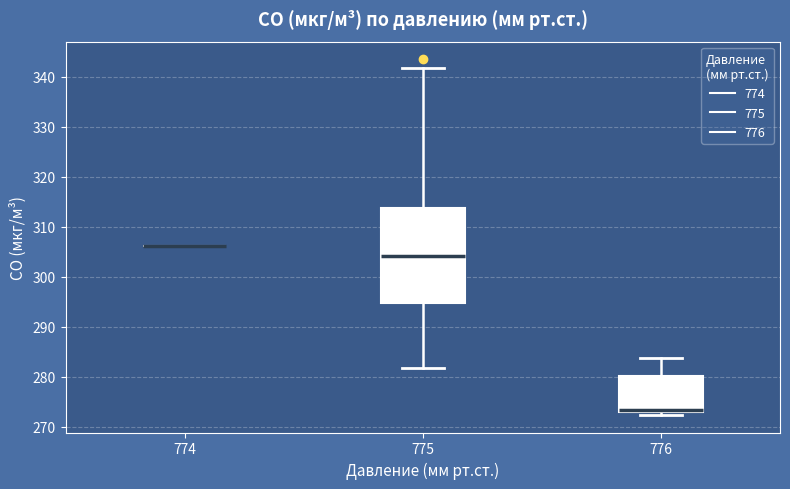

Reading left to right, transcribe this box plot: for each box, give where its median line is, the range the box spans, and where its two whiskers end, as read against the y-axis. The values are not printed on the chart, so give them approximately, as read against the axis.

774: box collapsed to a line at 306, whiskers 306 to 306
775: median 304, box 295 to 314, whiskers 282 to 342
776: median 273 (just above the box's lower edge), box 273 to 280, whiskers 272 to 284